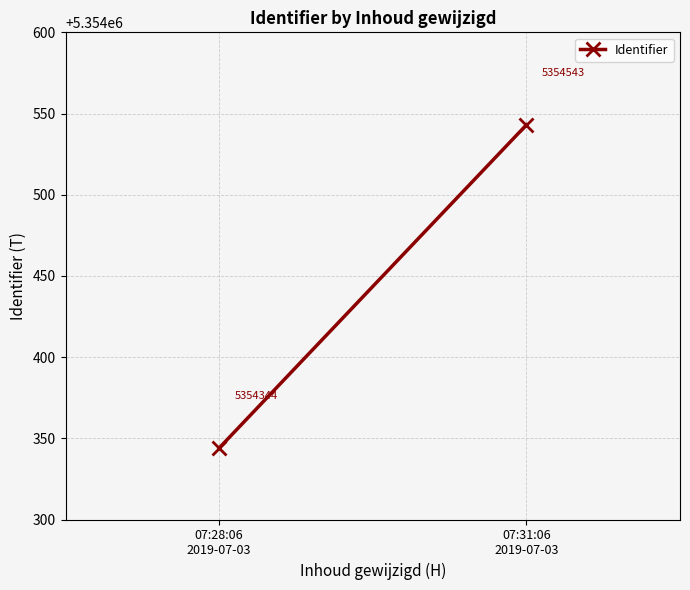

What is the label of the 1st point from the right?

07:31:06
2019-07-03